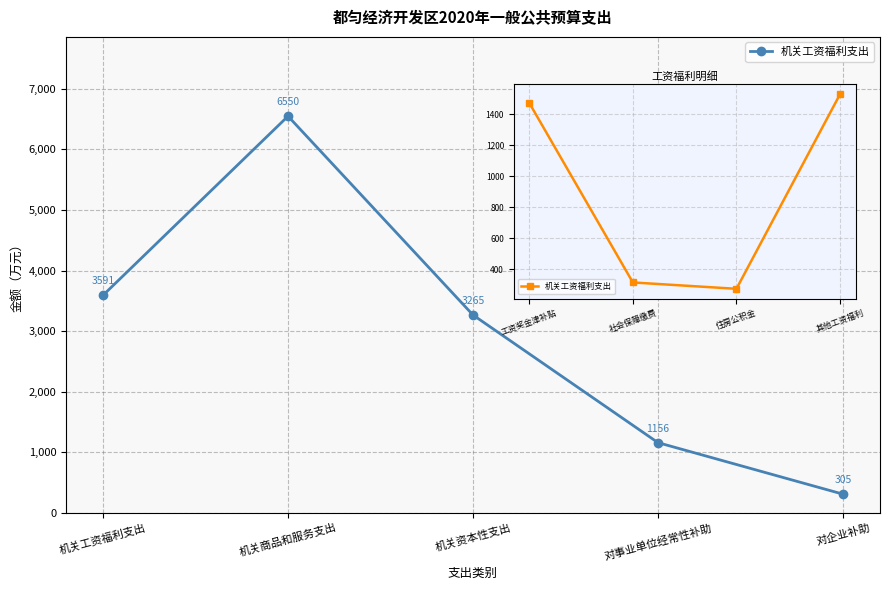

Which label corresponds to the largest value in the chart?

机关商品和服务支出